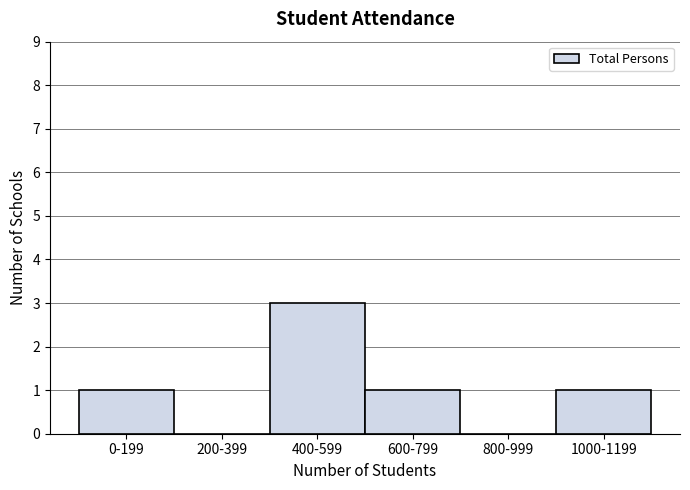

Reading left to right, transcribe all the data shown in this chart.

0-199=1	200-399=0	400-599=3	600-799=1	800-999=0	1000-1199=1